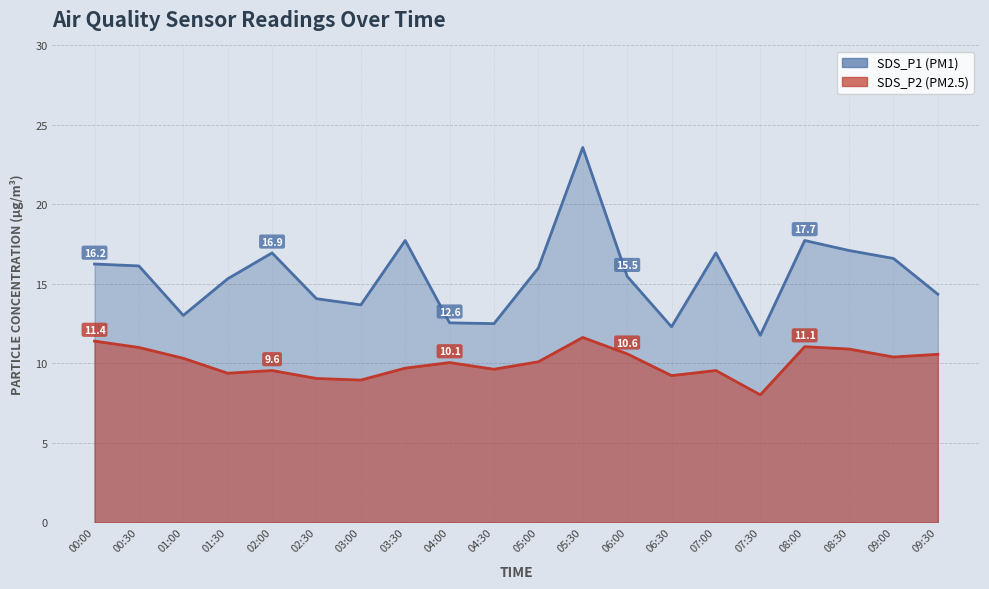

Where is the first local maximum for SDS_P1?

02:00